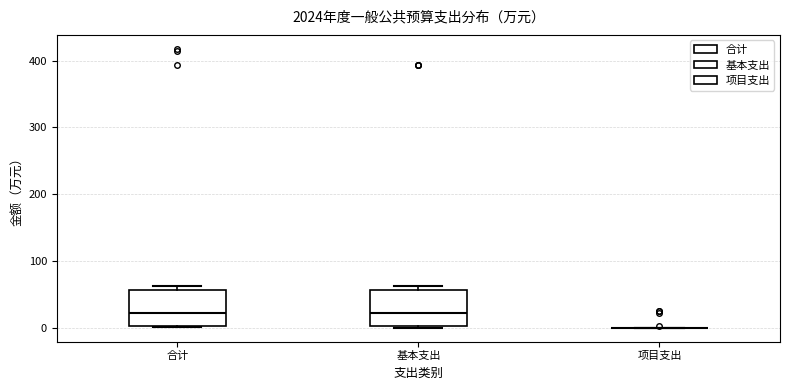

Where is the lower edge of the box for 基本支出 on the y-axis? The values are not printed on the chart, so give them approximately, as read against the axis.

0